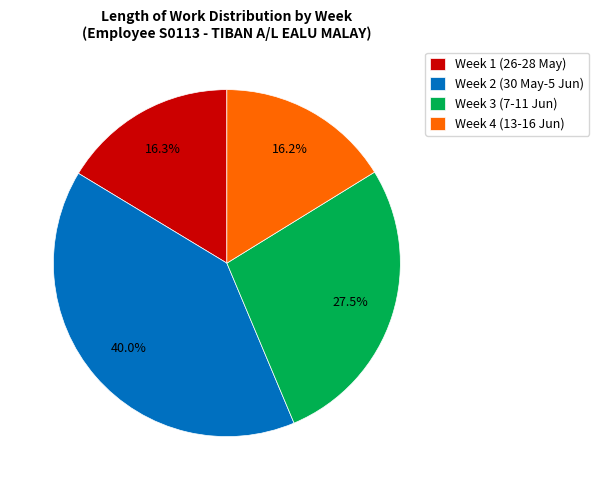

What is the largest slice in the pie chart?

Week 2 (30 May-5 Jun)